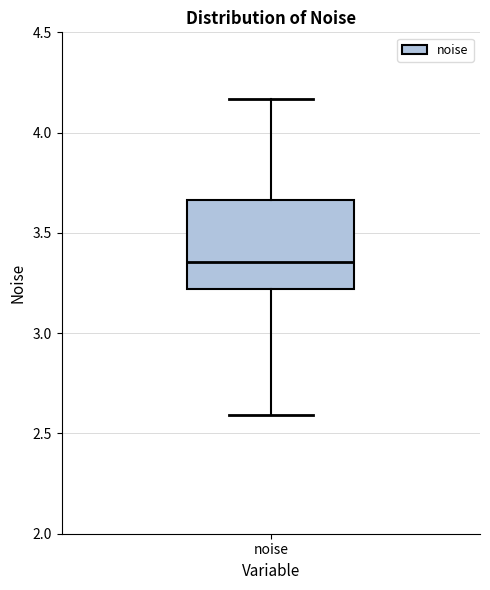

Transcribe this box plot: give where the median line is, the range the box spans, and where the two whiskers end, as read against the y-axis. The values are not printed on the chart, so give them approximately, as read against the axis.

median 3.35, box 3.20 to 3.65, whiskers 2.60 to 4.15